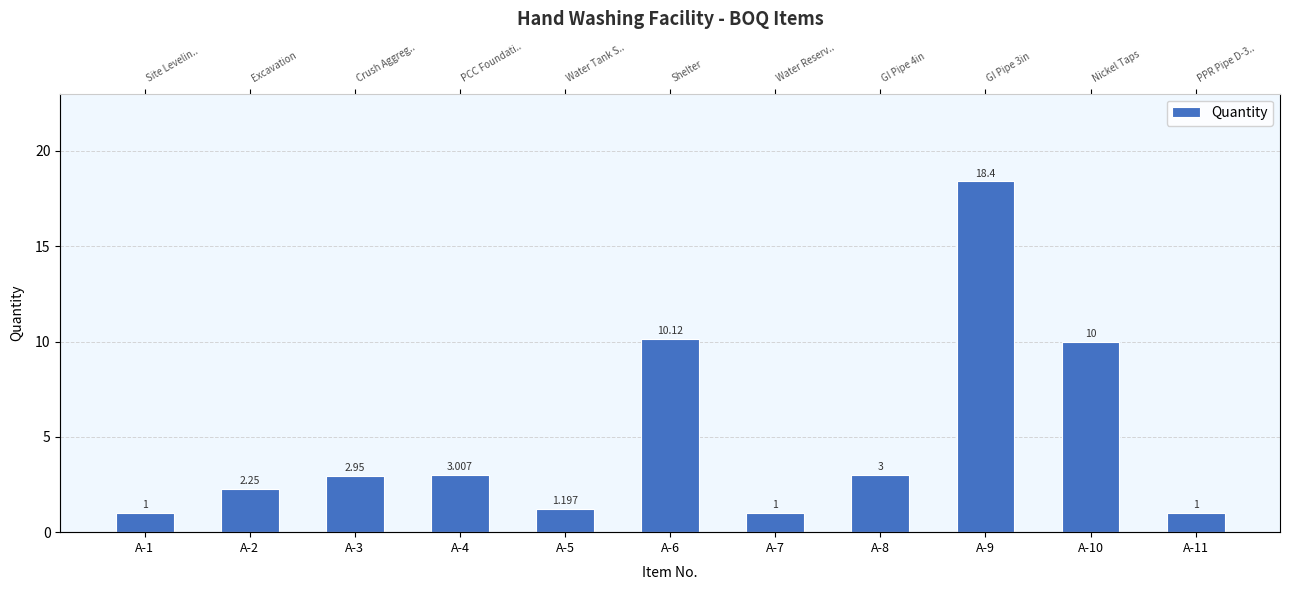

Where is the data nearest to the value 9?

A-10